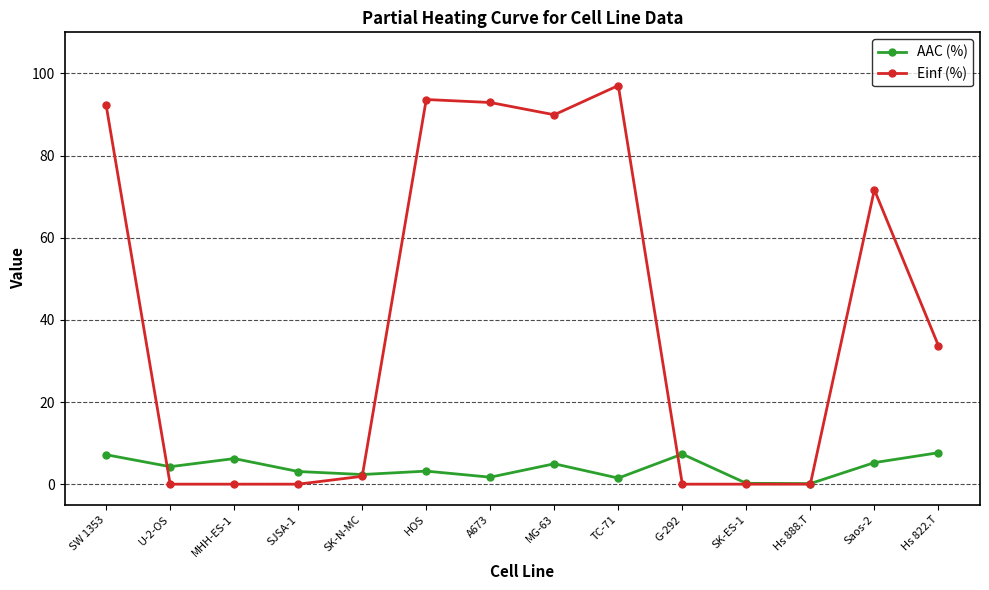

The Einf (%) series shows 0.0 at Hs 888.T. True or false?

True